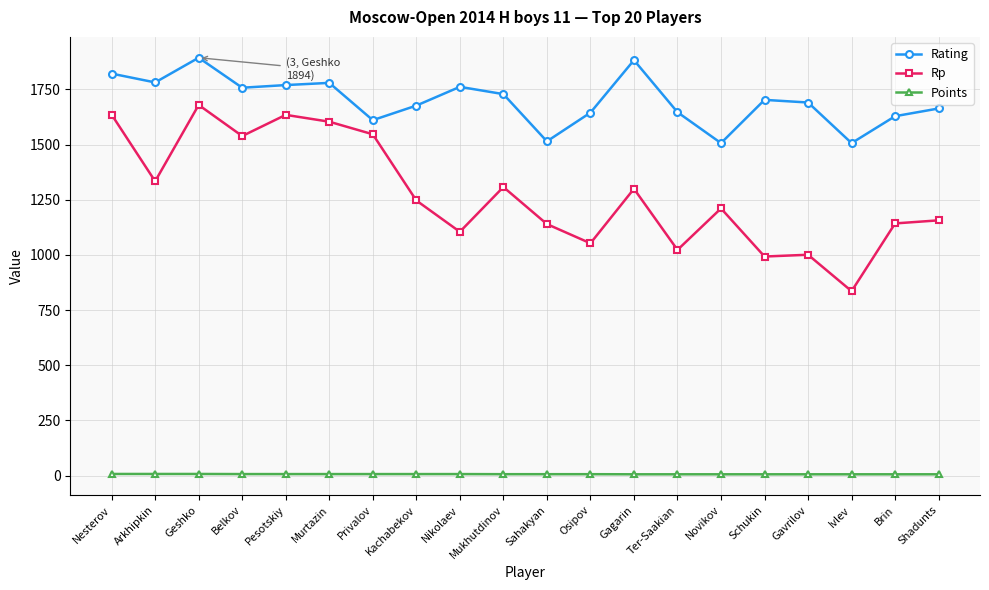

What is the greatest value displayed?

1894.0